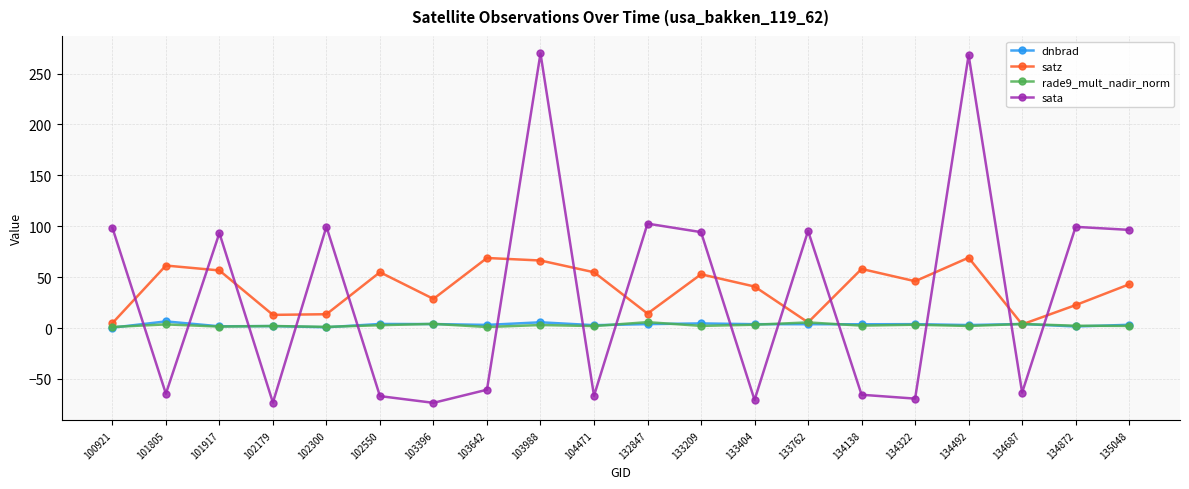

Is this an area chart (filled region under the line)?

No